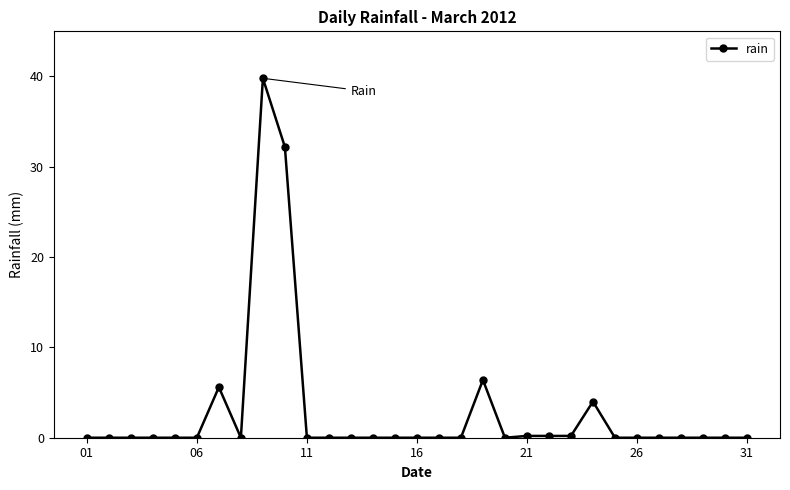

How many lines are shown in the chart?

1